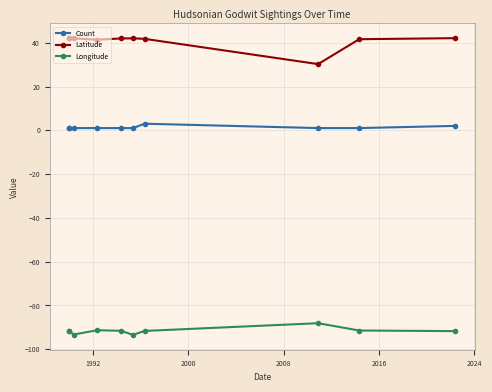

Which series has the widest spread of values?

Latitude